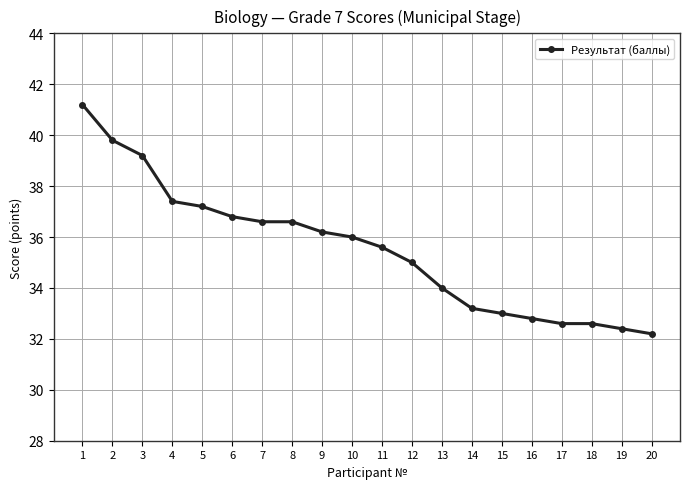

Count the number of data series in this chart.

1